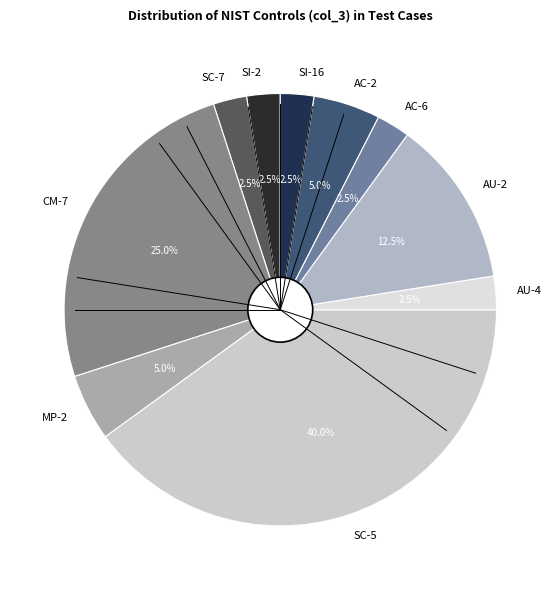

Between CM-7 and AU-2, which is larger?

CM-7